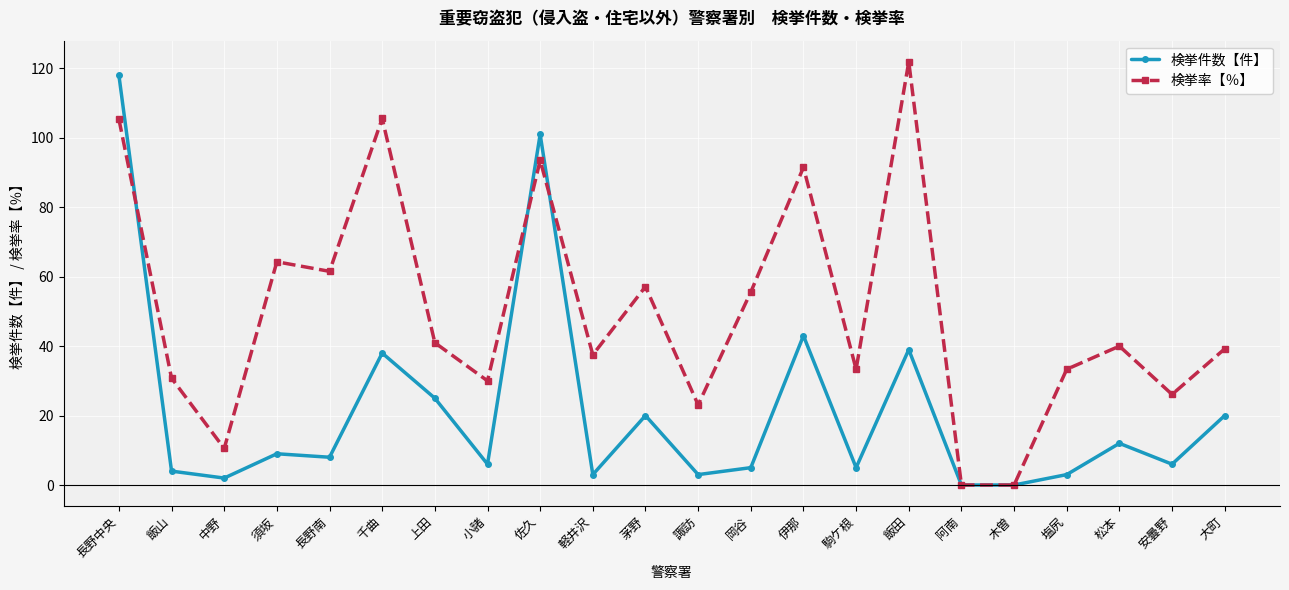

How many distinct data groups are displayed?

2